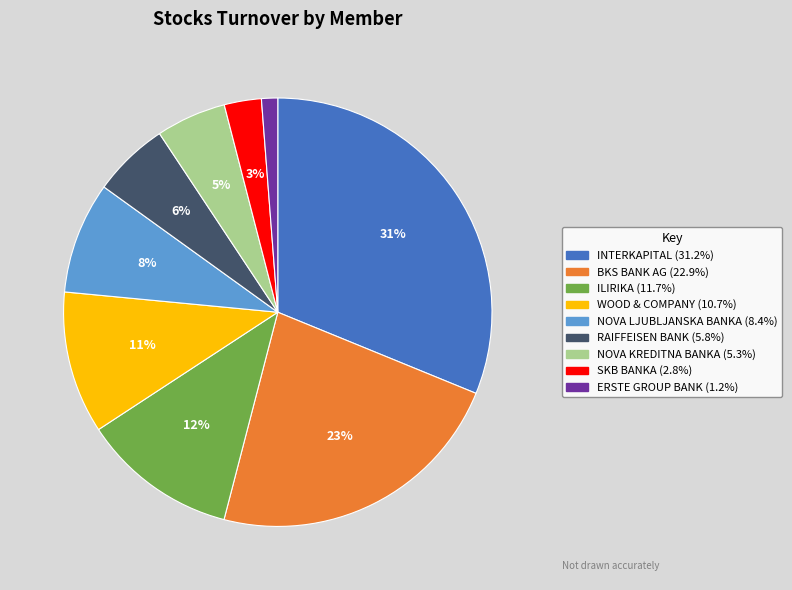

Is there a majority slice in this chart?

No